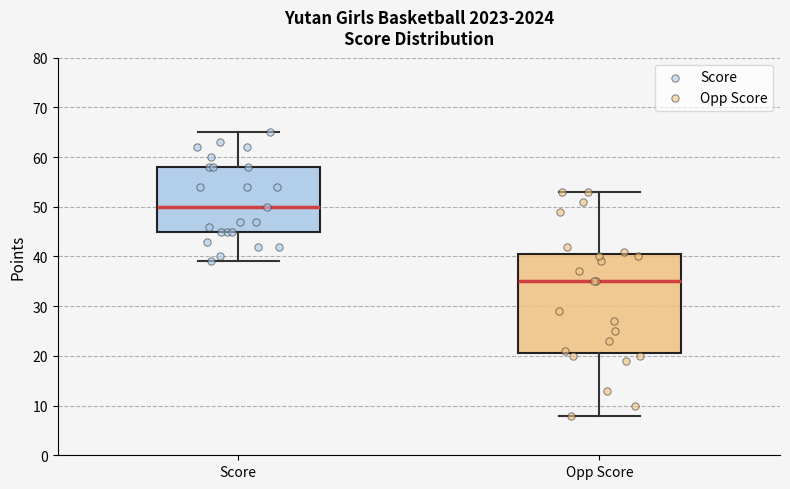

Which box is the tallest, from its lower edge to its upper edge?

Opp Score